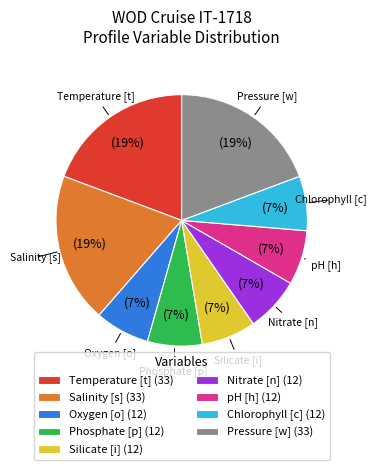

Does any single category account for the majority?

No